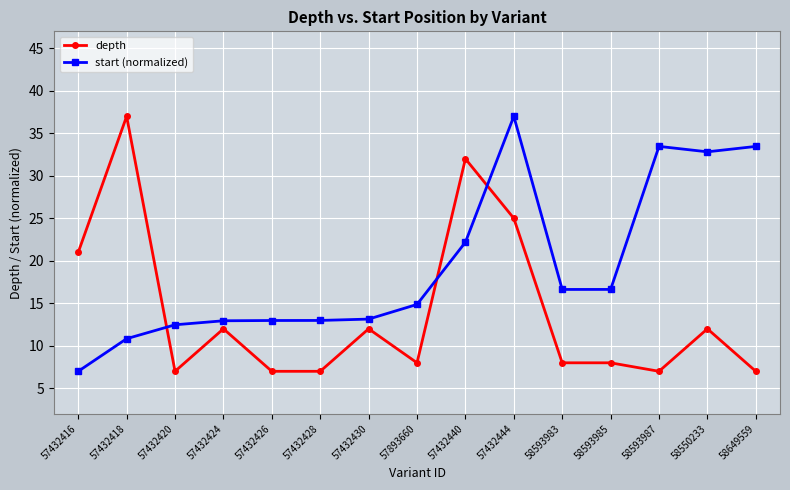

List the series in order of their overall mean, lowest first.

depth, start (normalized)